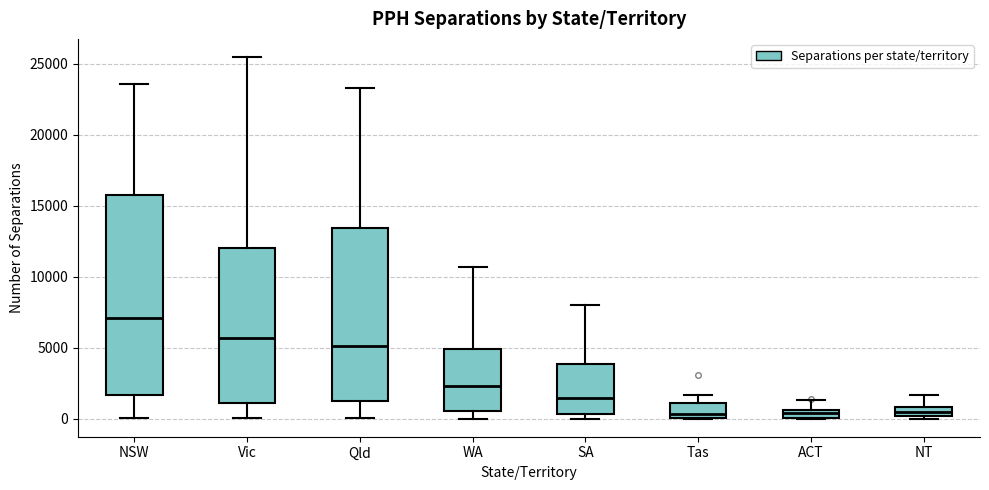

Comparing the boxes themselves (not the whiskers), which one is the tallest?

NSW